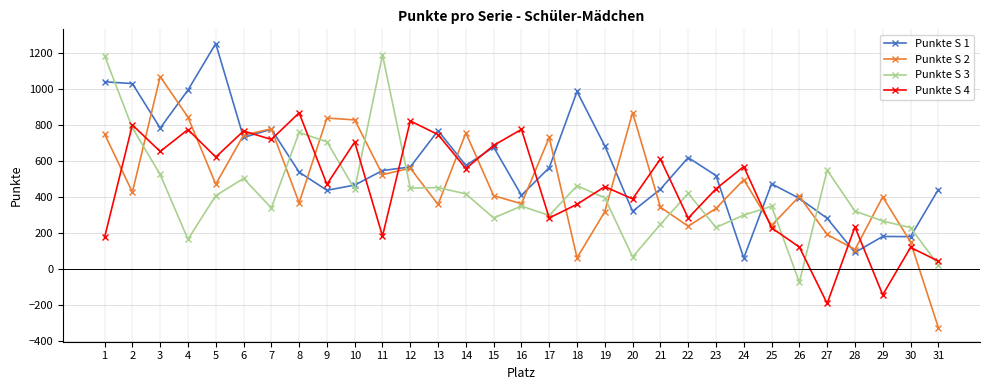

The Punkte S 3 series shows 453 at 13. True or false?

True